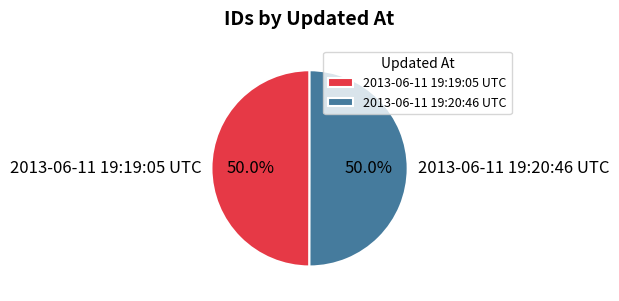

Is it true that 2013-06-11 19:19:05 UTC is 55% of the pie?

False